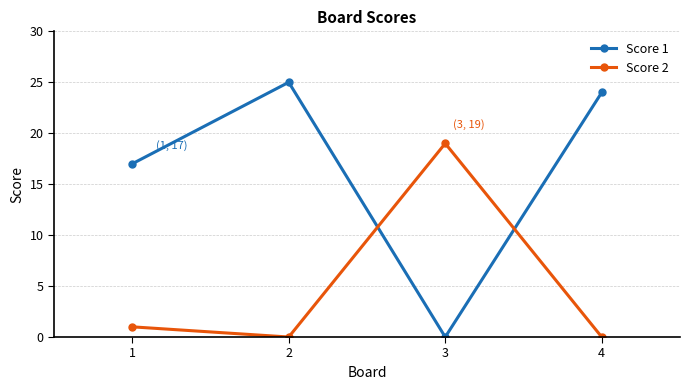

How many data points does each series have?

4